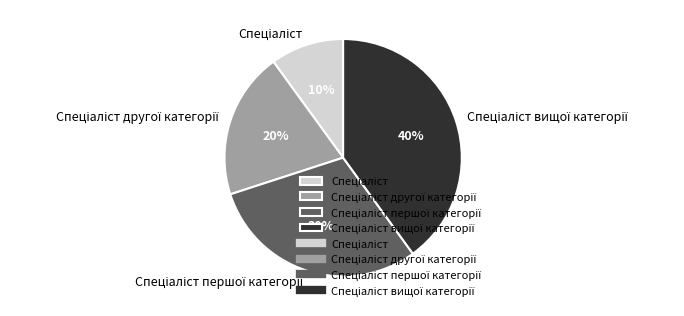

Does any single category account for the majority?

No